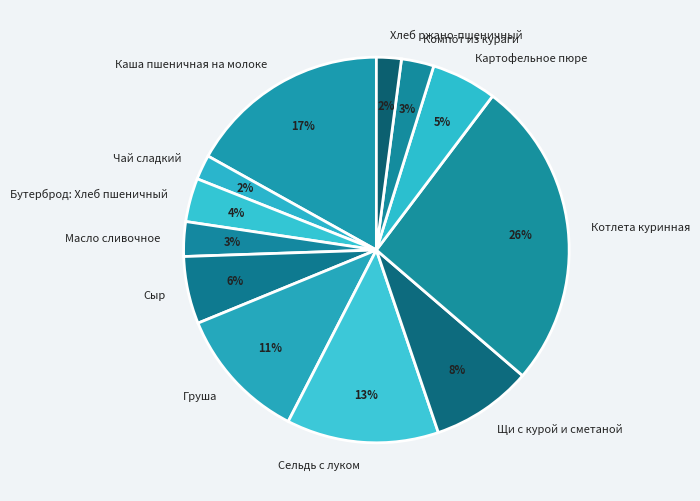

To the nearest percent, what is the difference between the Чай сладкий and Картофельное пюре slice percentages?

3%